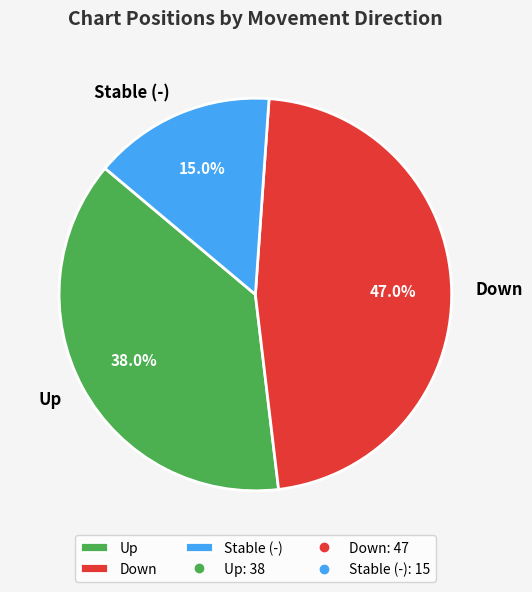

Is the sum of Down and Stable (-) greater than half?

Yes